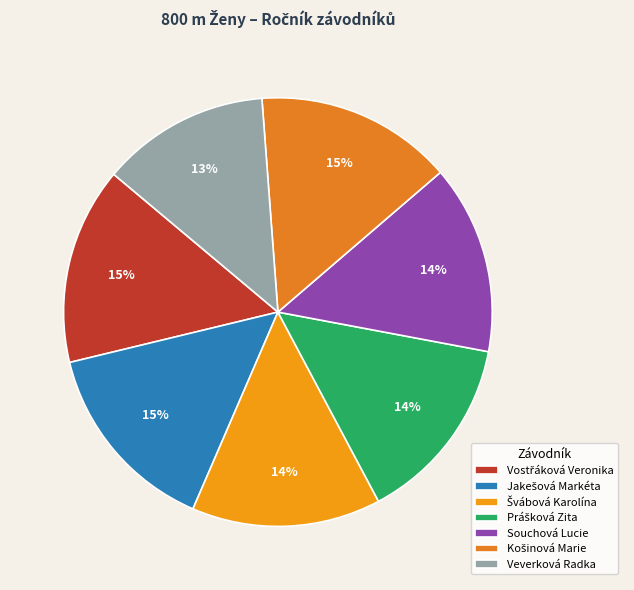

Count the number of slices in the pie.

7